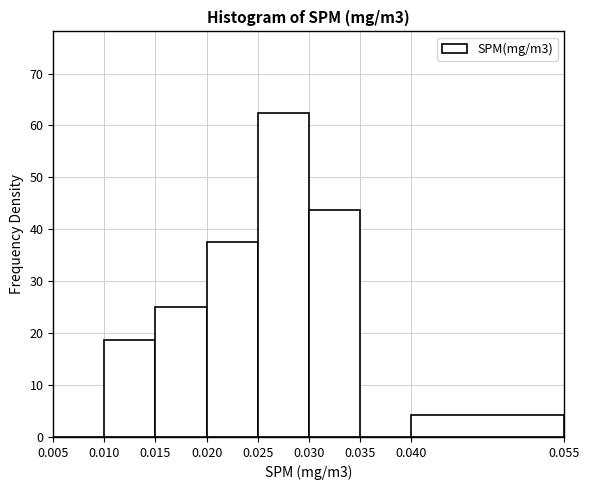

Reading left to right, transcribe this chart: for each bar, give the range it covers on the x-axis and its height. The values are not printed on the chart, so give them approximately, as read against the axis.

0.005 to 0.010: 0
0.010 to 0.015: 19
0.015 to 0.020: 25
0.020 to 0.025: 38
0.025 to 0.030: 63
0.030 to 0.035: 44
0.035 to 0.040: 0
0.040 to 0.055: 4